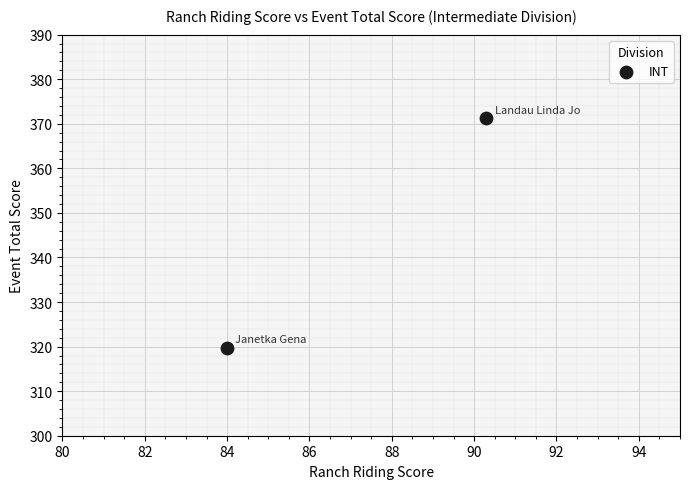

What is the range of X values (max minus min)?

6.3